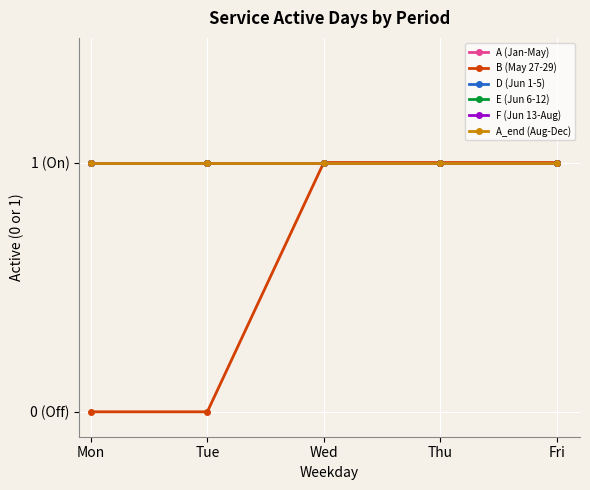

Is this an area chart (filled region under the line)?

No